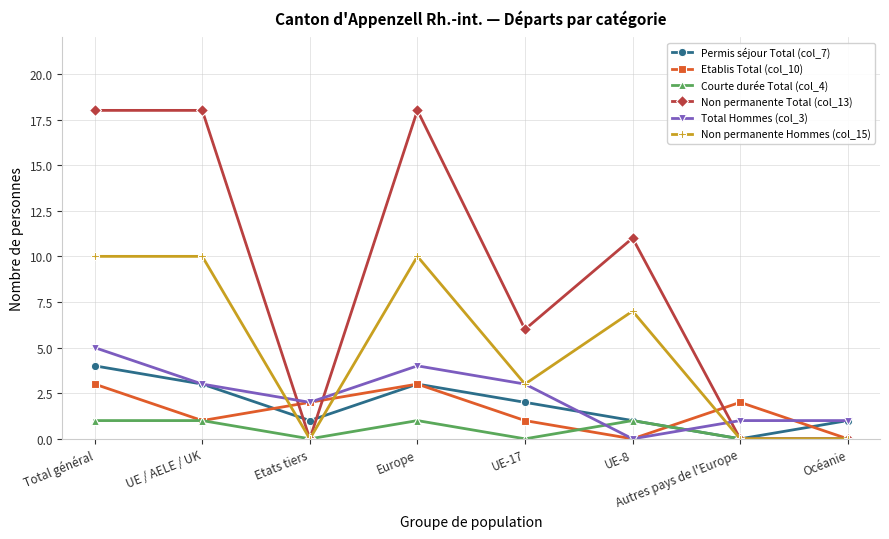

At which category is the sum across all series the highest?

Total général